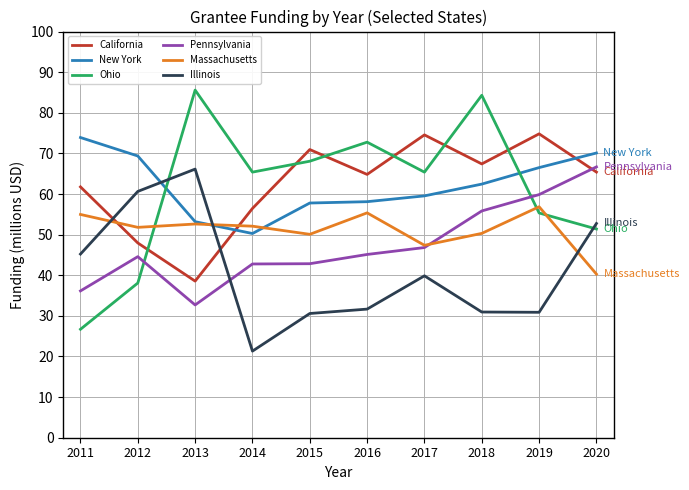

Is this an area chart (filled region under the line)?

No